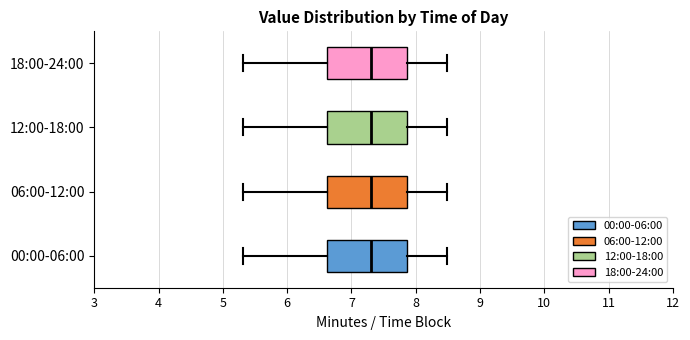

Where is the left edge of the box for 12:00-18:00 on the x-axis? The values are not printed on the chart, so give them approximately, as read against the axis.

6.6